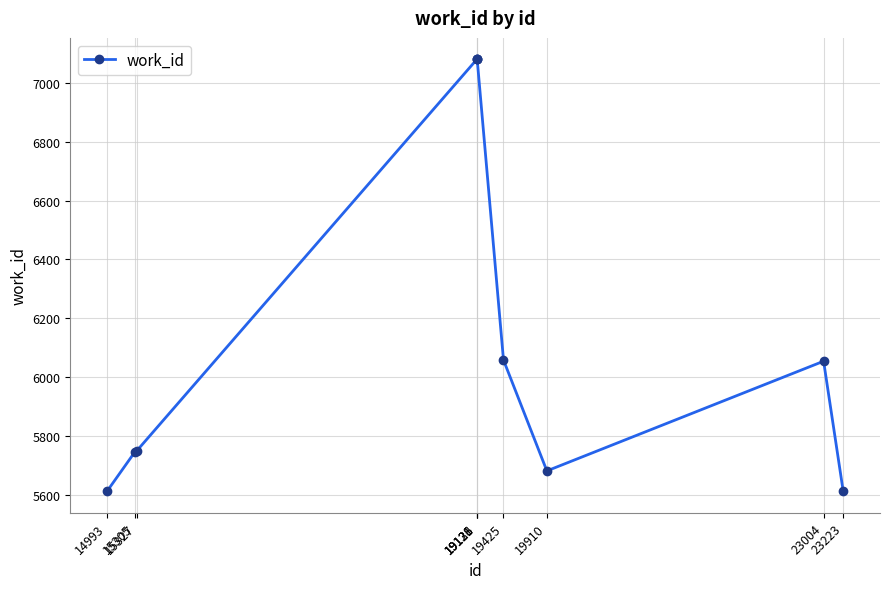

What is the average value?

6175